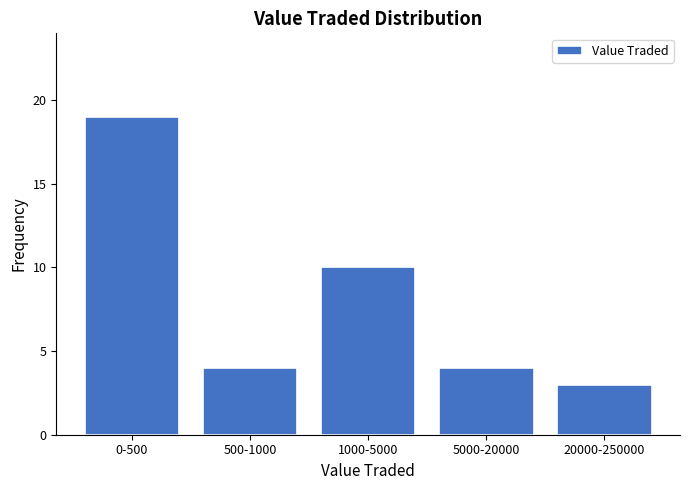

Reading left to right, what are all the values shown in this chart?

0-500=19	500-1000=4	1000-5000=10	5000-20000=4	20000-250000=3